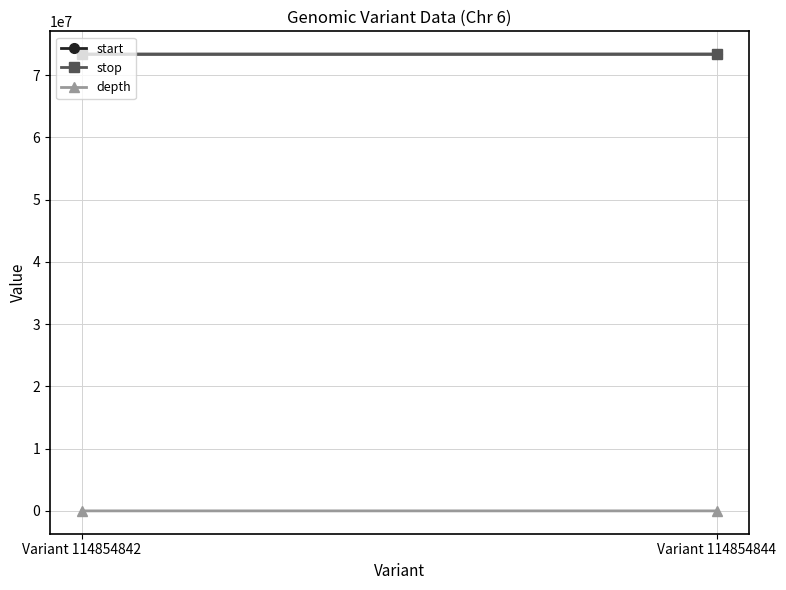

Rank the series by their maximum value, from lowest to highest.

depth, start, stop